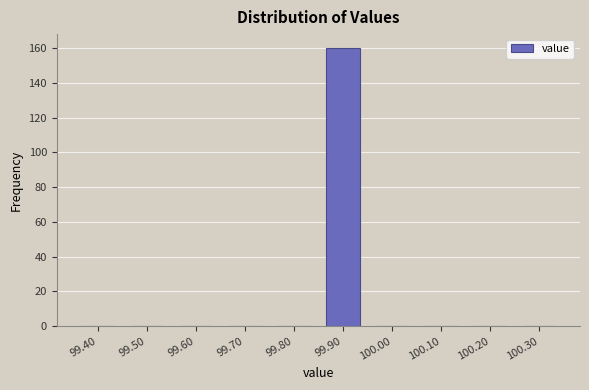

Reading left to right, list all the values displayed in this chart.

99.40=0	99.50=0	99.60=0	99.70=0	99.80=0	99.90=160	100.00=0	100.10=0	100.20=0	100.30=0